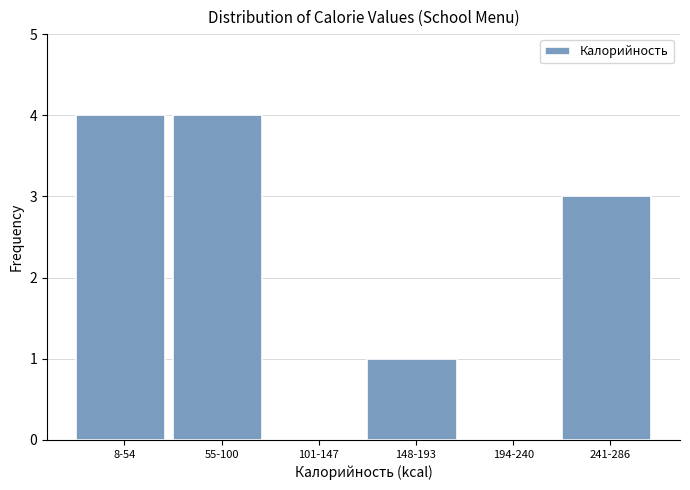

Reading left to right, extract all data points from this chart.

8-54=4	55-100=4	101-147=0	148-193=1	194-240=0	241-286=3